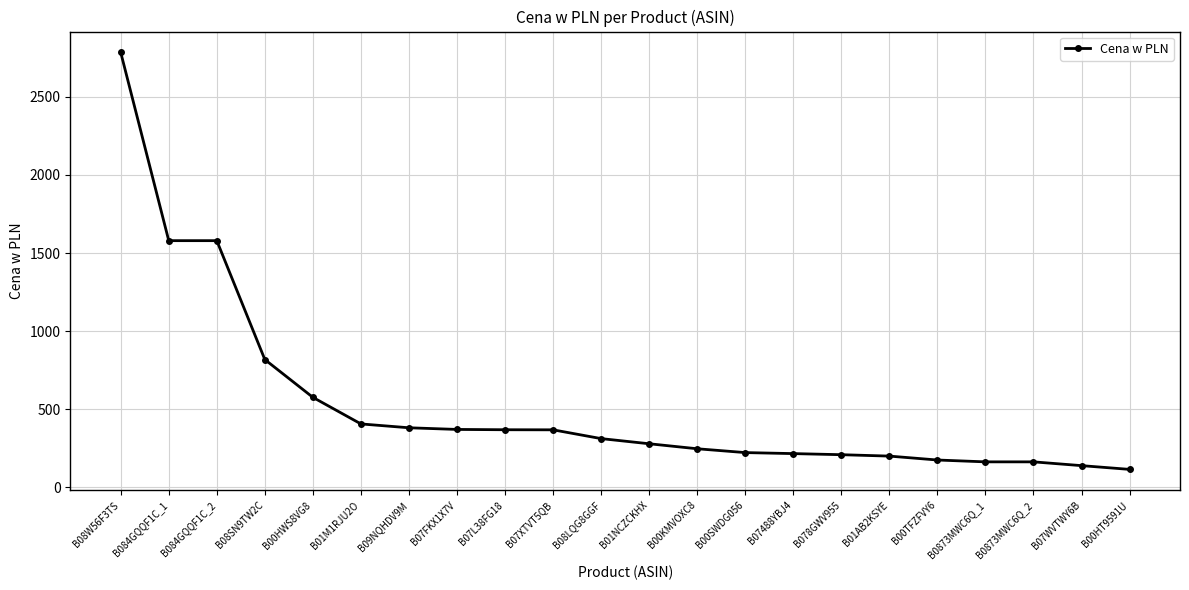

Where does the data first go above 312?

B08W56F3TS